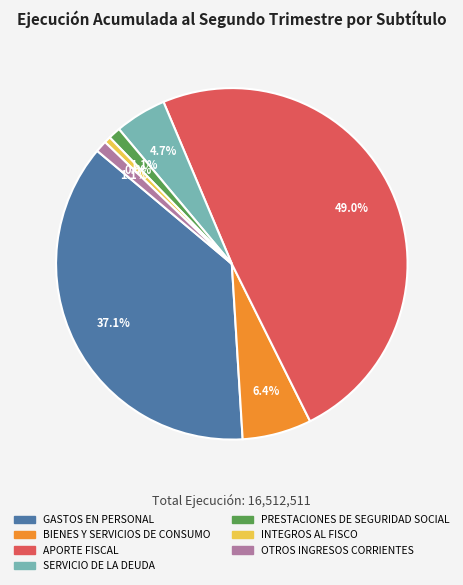

To the nearest percent, what is the average slice percentage?

14%